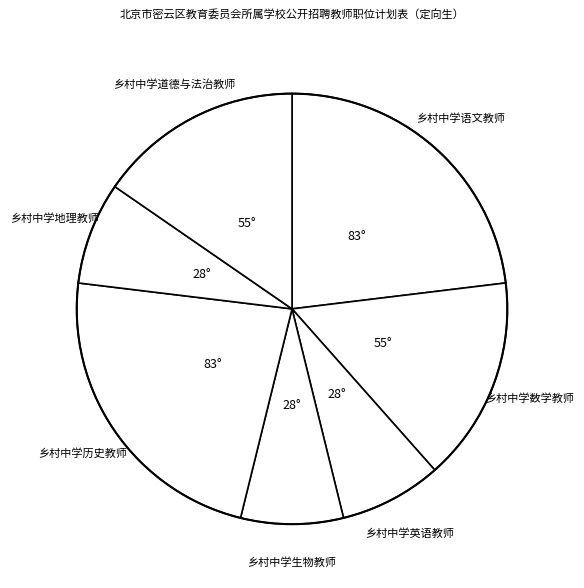

What is the ratio of the value at 乡村中学数学教师 to the value at 乡村中学英语教师?

2.0